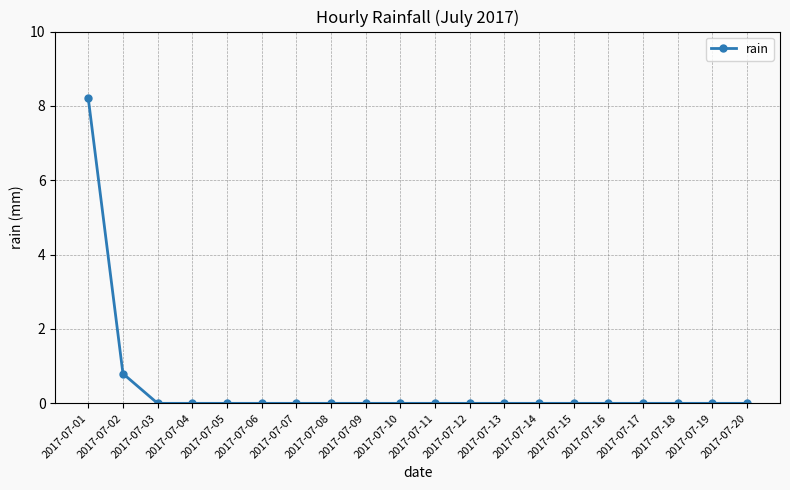

At which category does the chart reach its peak across all series?

2017-07-01